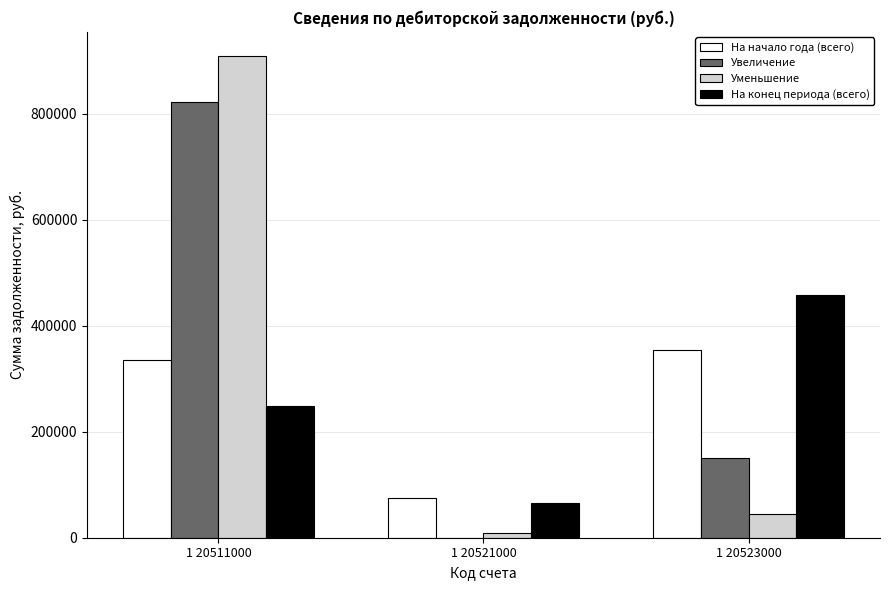

What is the maximum value shown in the chart?

909305.4